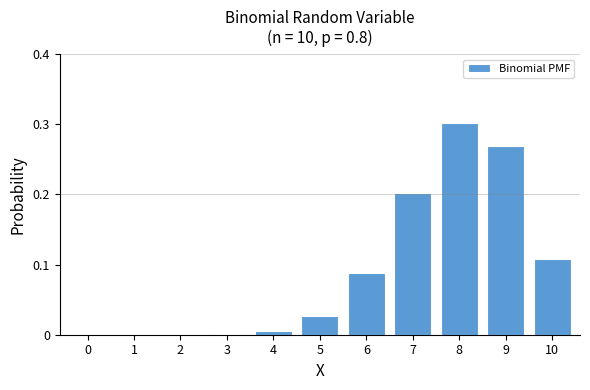

What is the change in value from 7 to 8?

+0.1